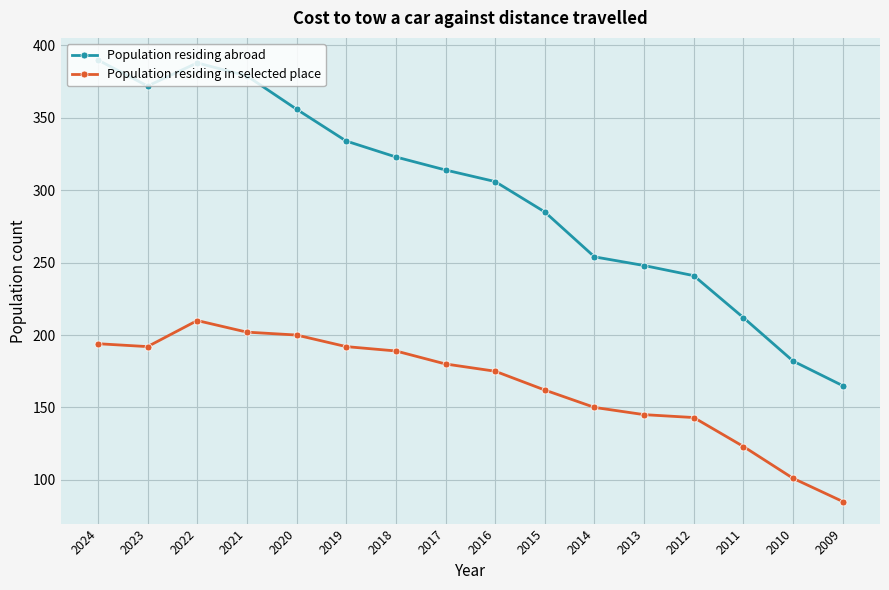

What is the greatest value displayed?

390